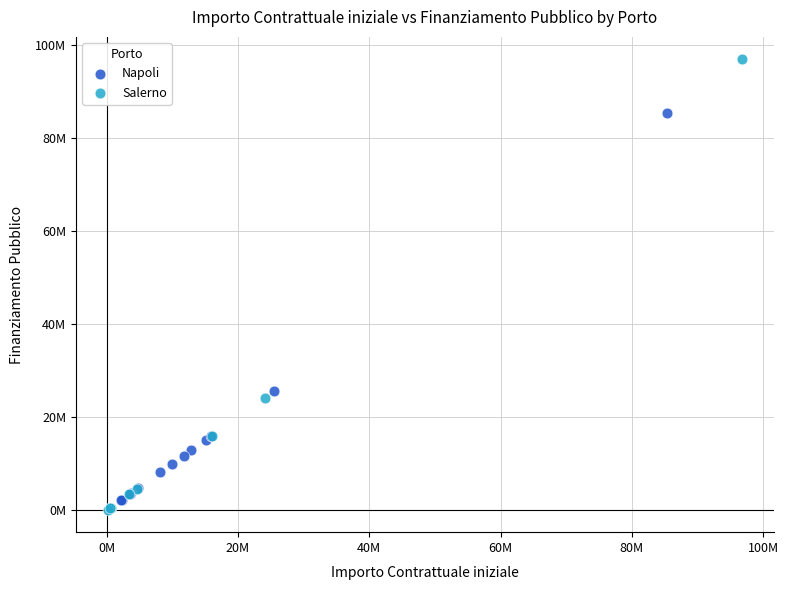

What are all the series names shown in the legend?

Napoli, Salerno